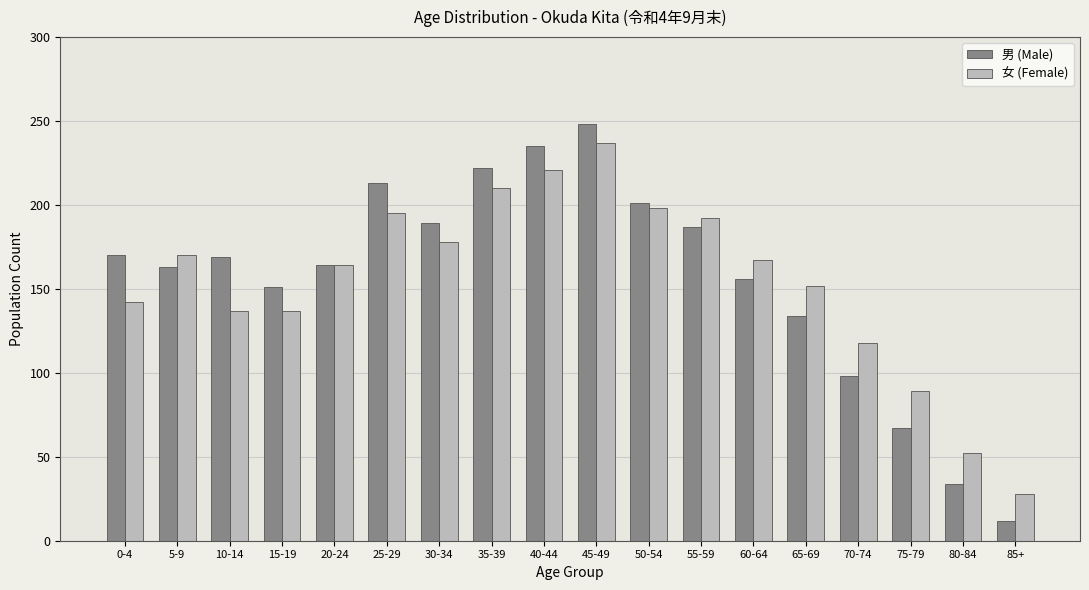

What is the total value across all series at 80-84?

86